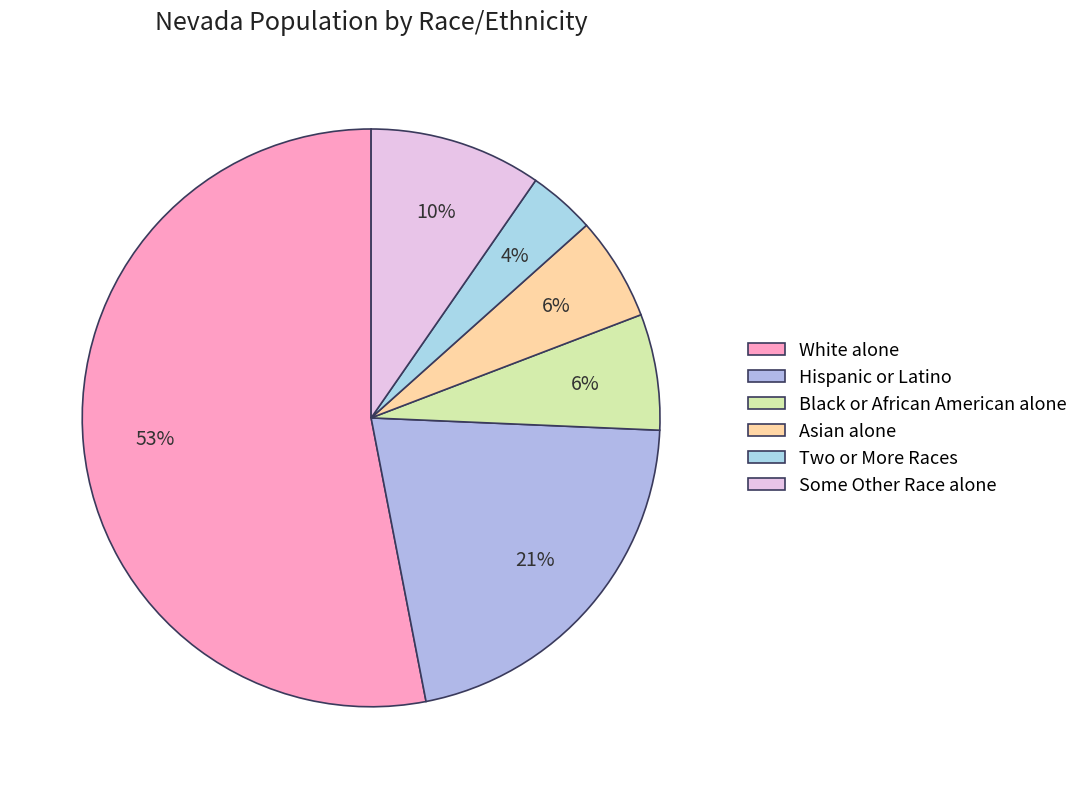

How many segments does this pie chart have?

6